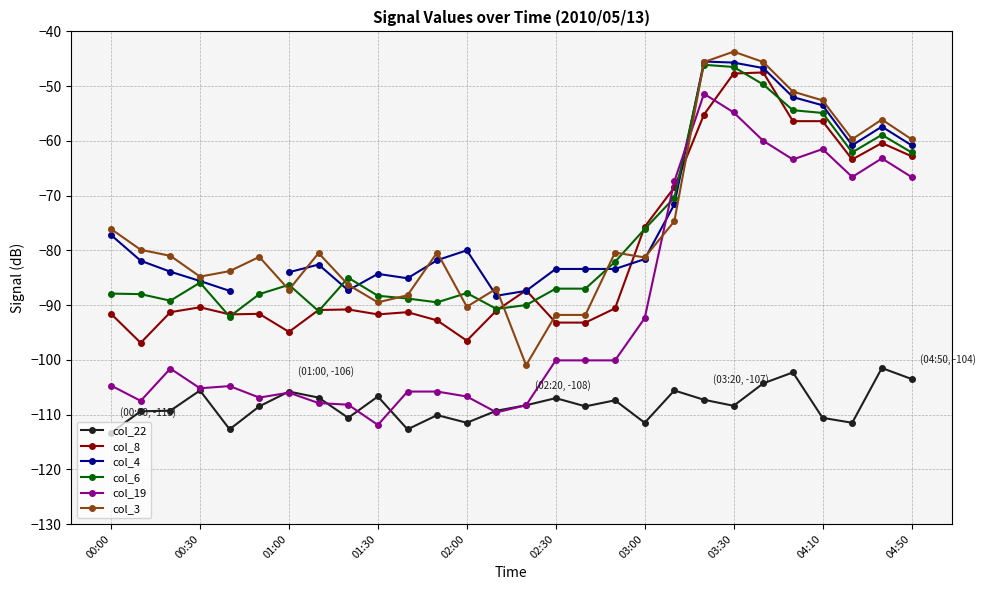

True or false: col_3 has more than 1 points higher than both neighbors.

True